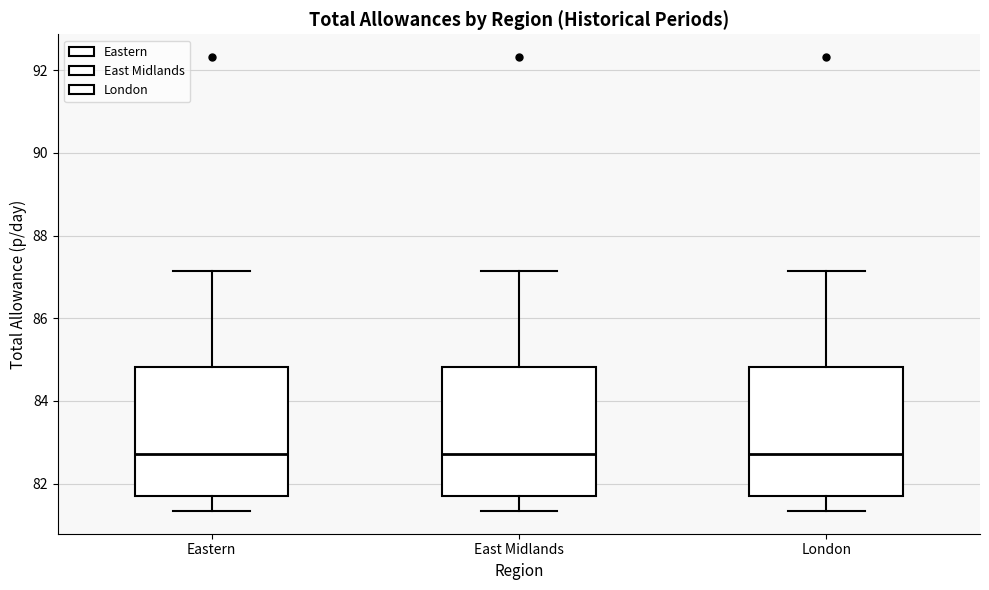

Reading left to right, read every box against the y-axis: the position of its median line, the range the box covers, and the ends of its whiskers. The values are not printed on the chart, so give them approximately, as read against the axis.

Eastern: median 82.8, box 81.8 to 84.8, whiskers 81.4 to 87.2
East Midlands: median 82.8, box 81.8 to 84.8, whiskers 81.4 to 87.2
London: median 82.8, box 81.8 to 84.8, whiskers 81.4 to 87.2